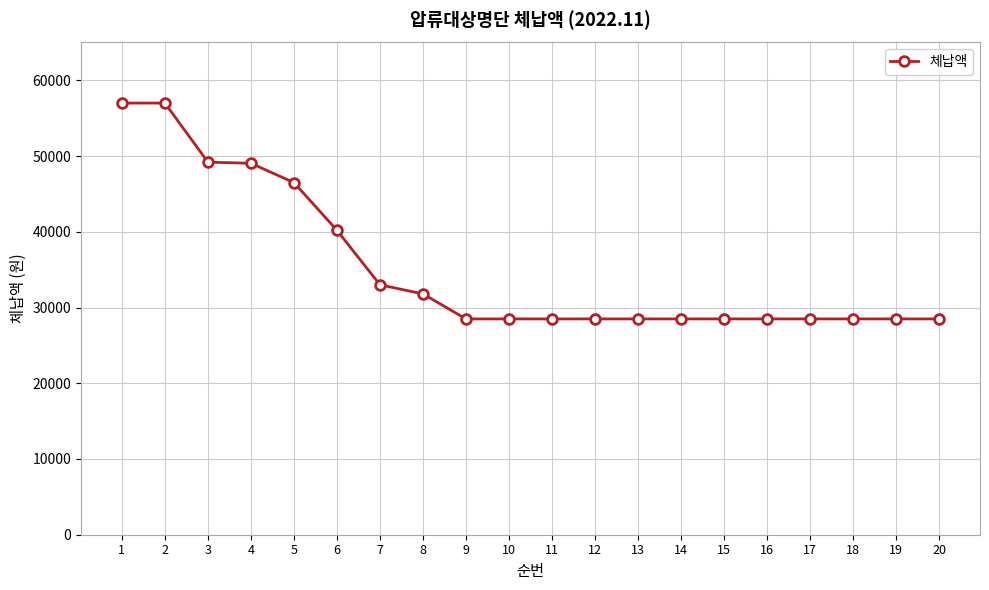

What is the maximum value shown in the chart?

57000